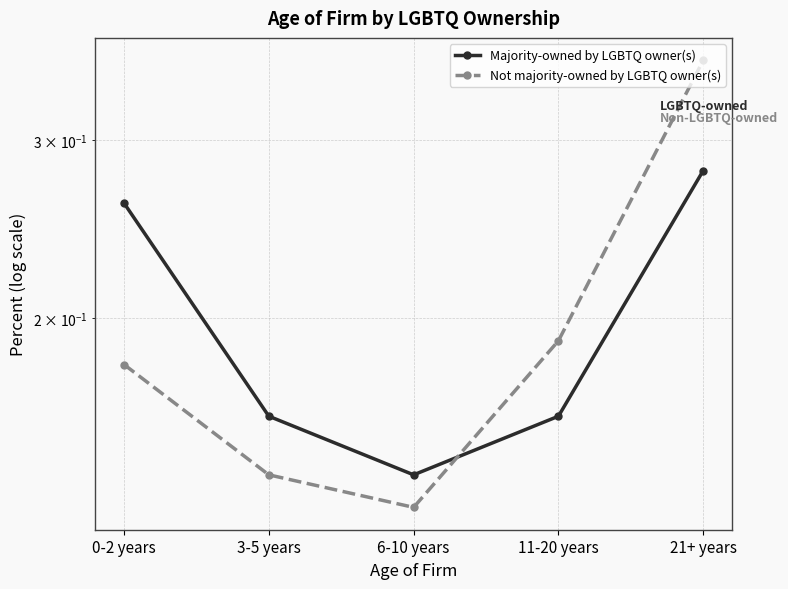

Count the Not majority-owned by LGBTQ owner(s) values in the range 0 to 1.

5